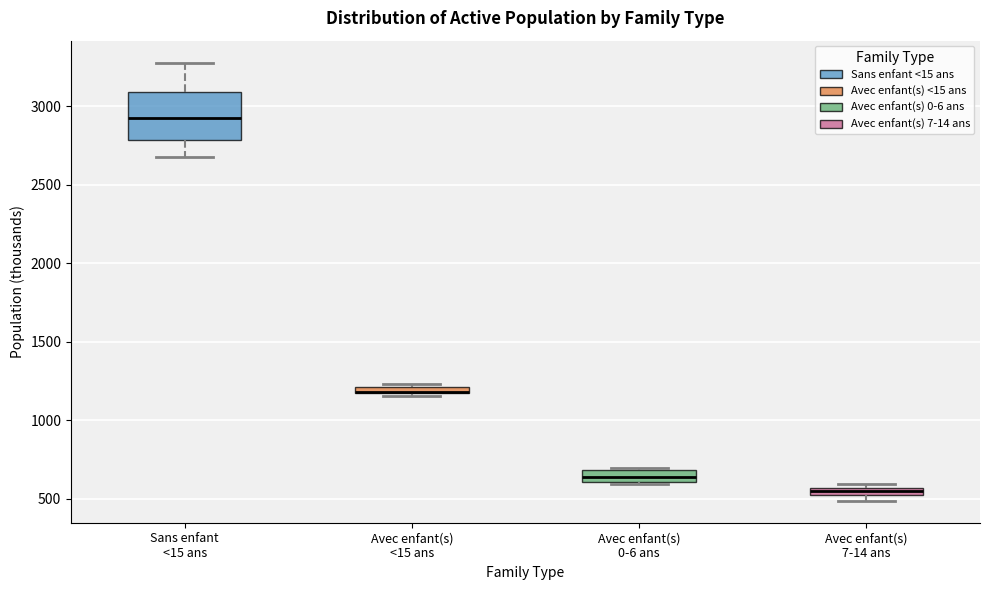

Where is the lower edge of the box for Sans enfant <15 ans on the y-axis? The values are not printed on the chart, so give them approximately, as read against the axis.

2800